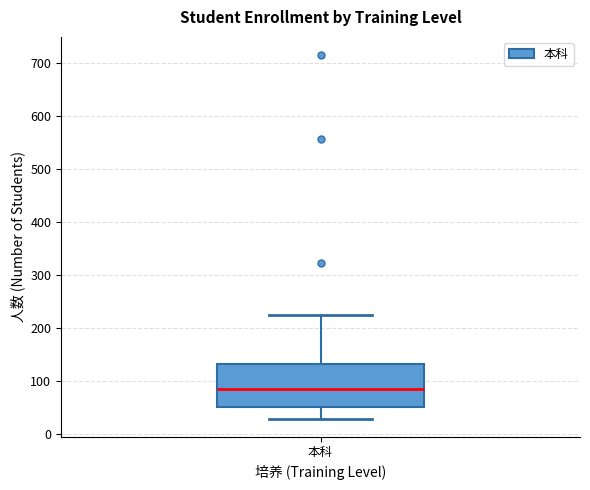

Where is the lower edge of the box for 本科 on the y-axis? The values are not printed on the chart, so give them approximately, as read against the axis.

50